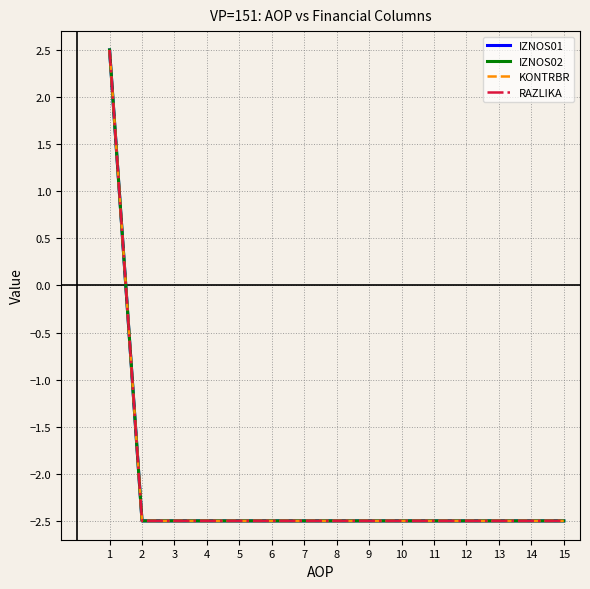

Does the chart display data point markers on the line(s)?

No